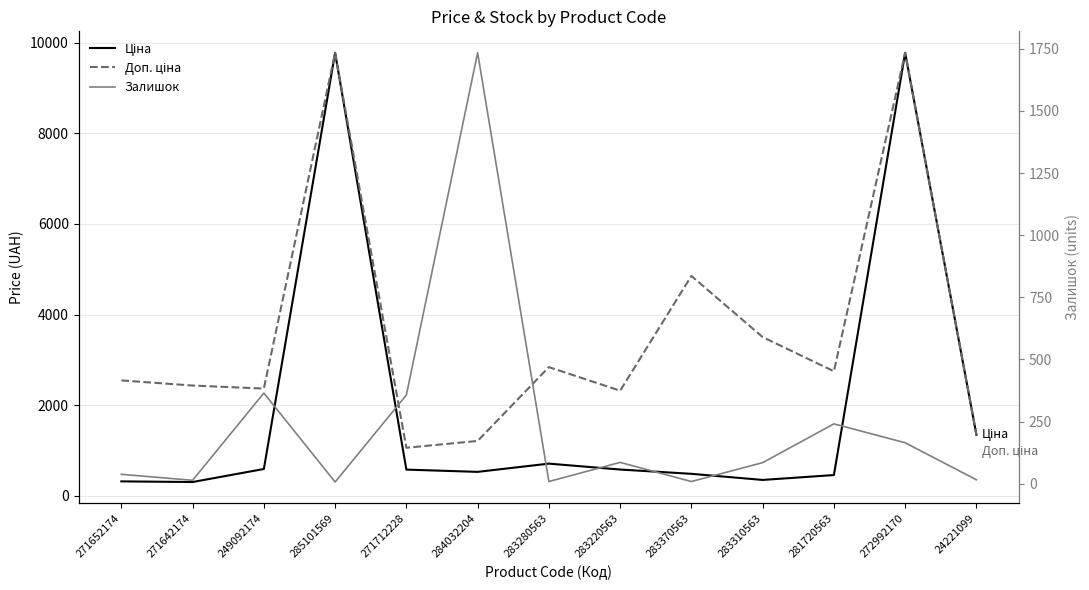

The value of Доп. ціна at 283370563 is 4851.4. True or false?

True